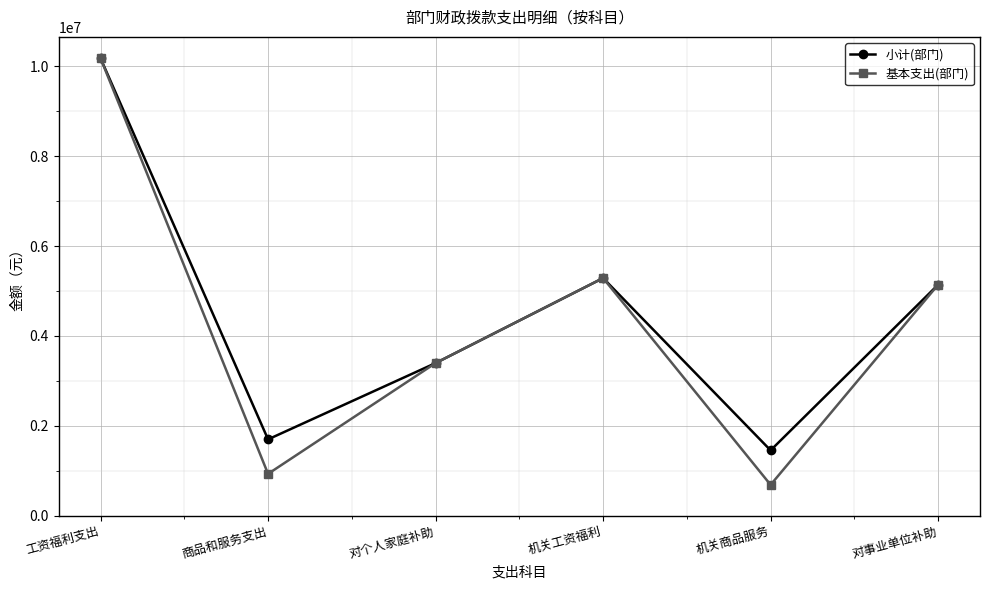

What value does the 小计(部门) series have at 机关商品服务?

1451120.1